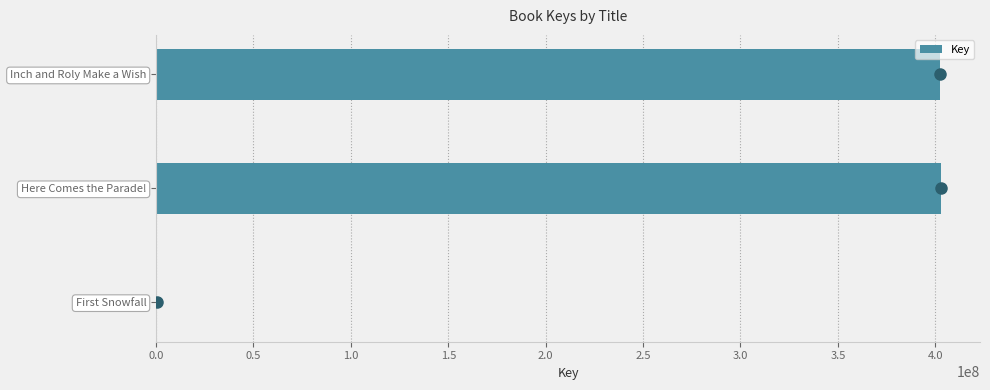

What is the sum of all values?

805368119